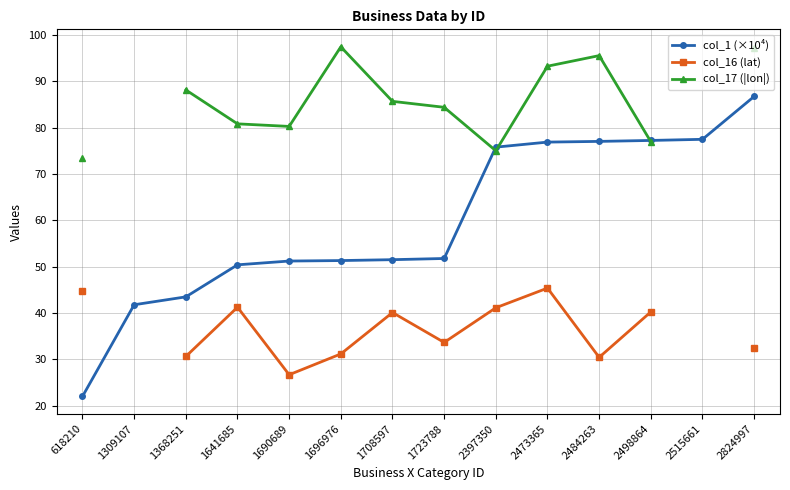

What is the value of the col_17 (|lon|) point at the 7th from the left?

85.7